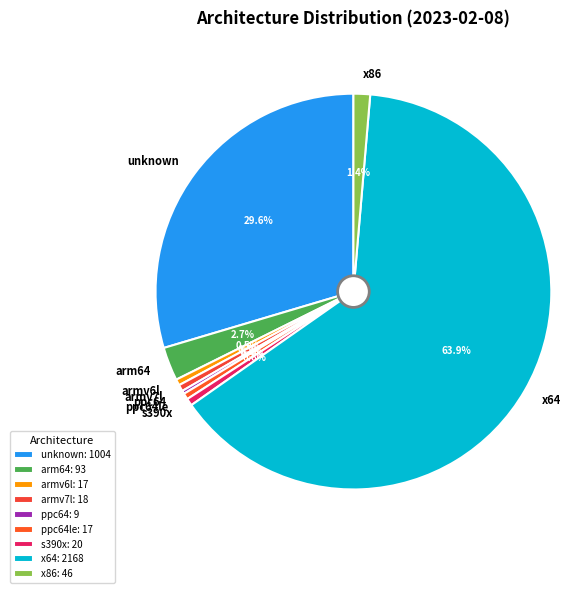

What portion of the pie excludes armv6l?

99.5%